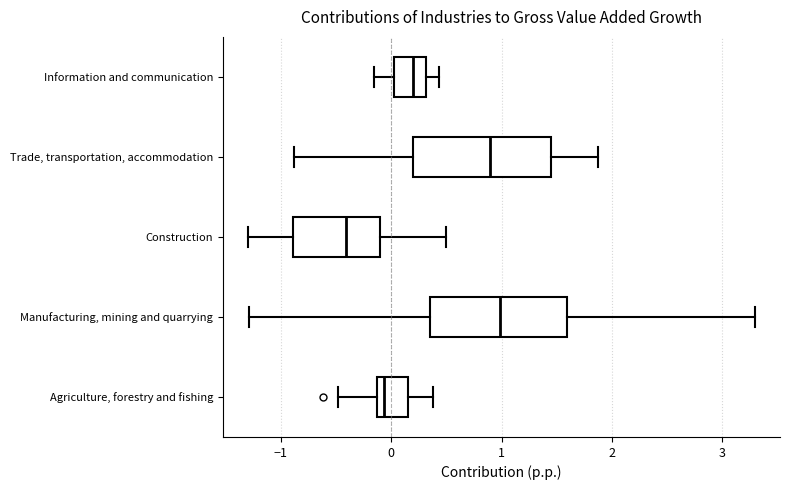

Where does the left whisker of the box for Agriculture, forestry and fishing end on the x-axis? The values are not printed on the chart, so give them approximately, as read against the axis.

-0.5